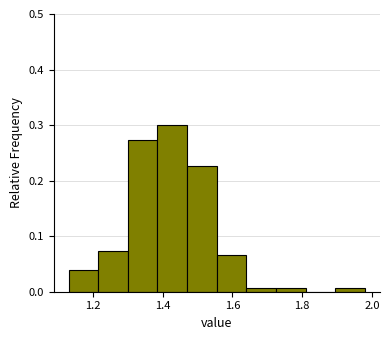

Over which range of the x-axis is the bar tallest?

1.385 to 1.470